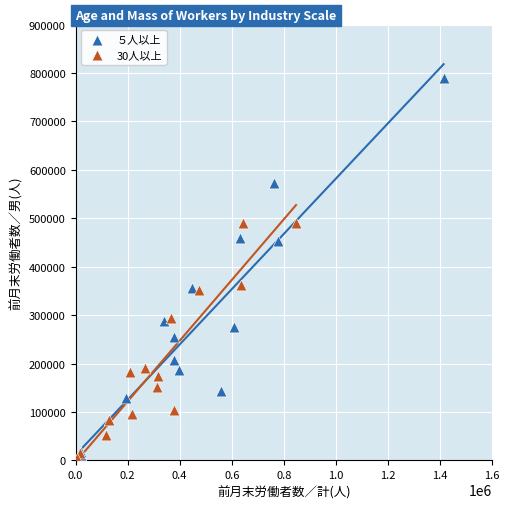

Which series has the widest spread of Y values?

５人以上